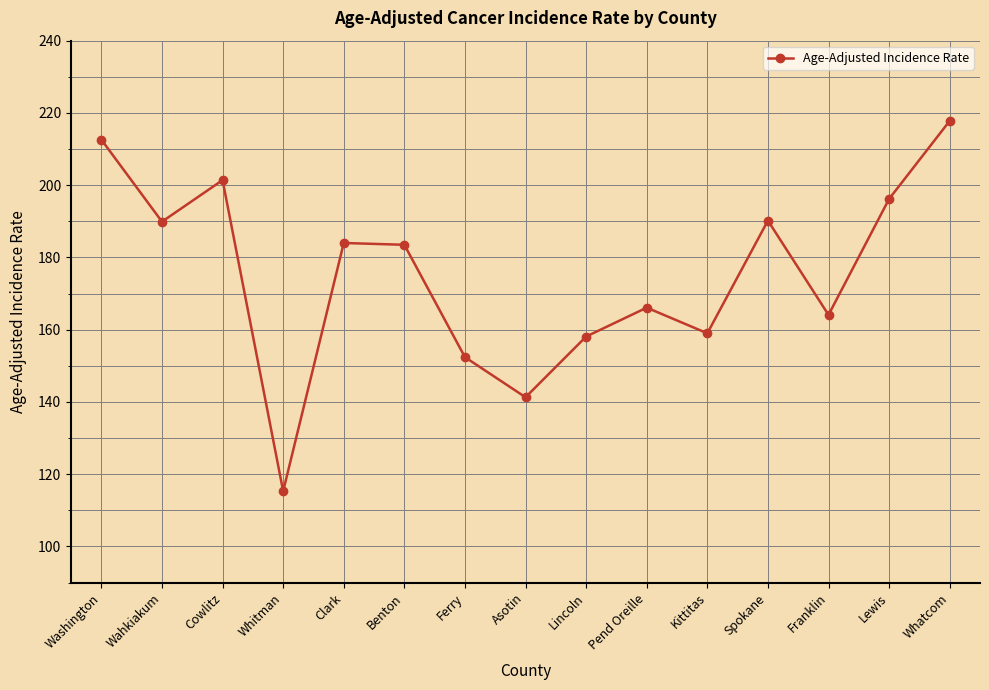

How many lines are shown in the chart?

1